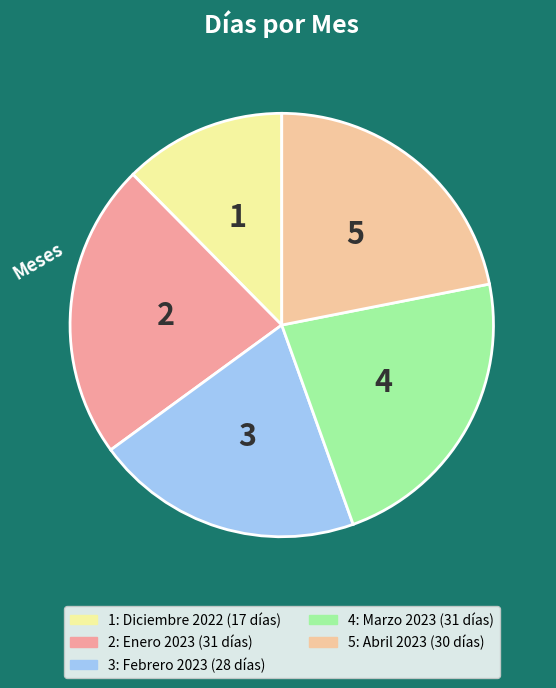

Rank the categories by value from lowest to highest.

Diciembre 2022, Febrero 2023, Abril 2023, Enero 2023, Marzo 2023